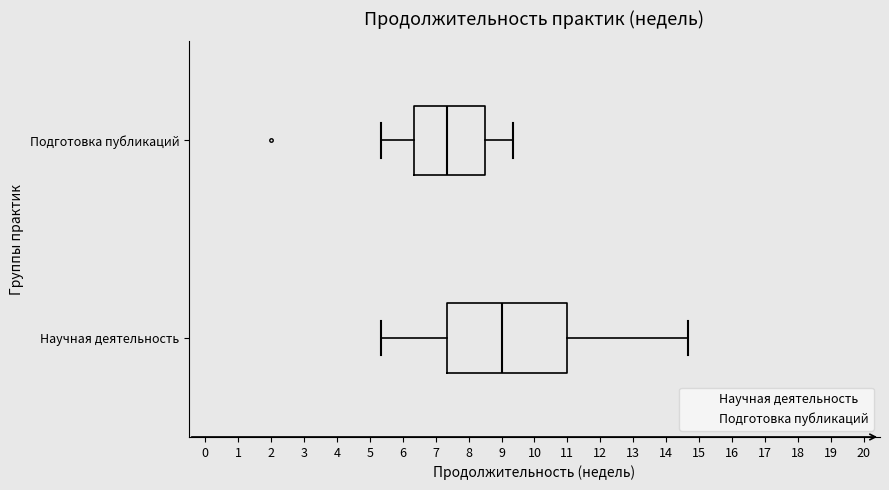

Which box is the widest, from its left edge to its right edge?

Научная деятельность